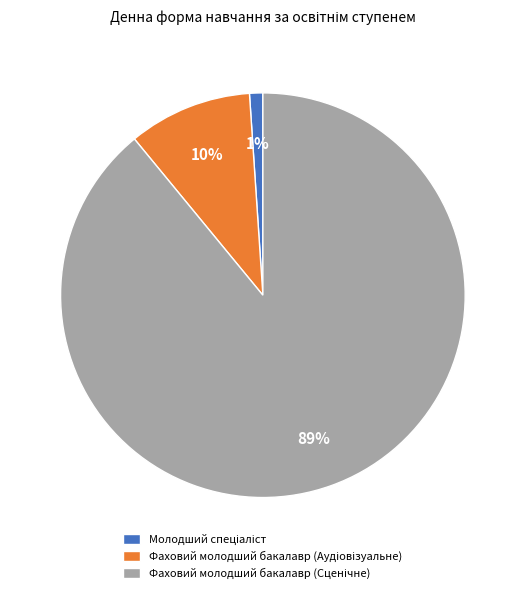

To the nearest percent, what is the difference between the largest and smallest slice percentages?

88%